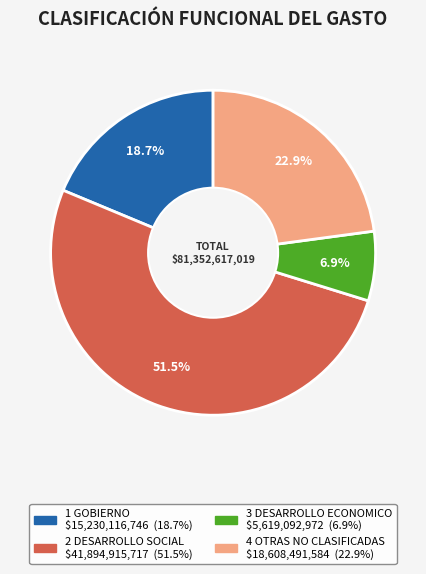

Does any single category account for the majority?

Yes